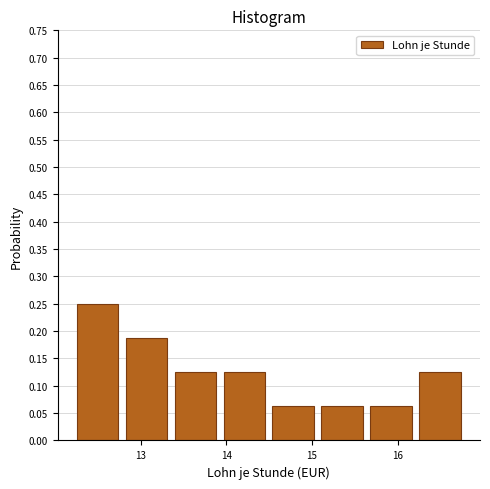

Reading left to right, list every bar in this chart as the range it spans on the x-axis followed by its height. Neither the bar edges nor the heights are printed on the chart, so give them approximately, as read against the axes.

12.2 to 12.8: 0.250
12.8 to 13.4: 0.190
13.4 to 13.9: 0.125
13.9 to 14.5: 0.125
14.5 to 15.1: 0.065
15.1 to 15.6: 0.065
15.6 to 16.2: 0.065
16.2 to 16.8: 0.125